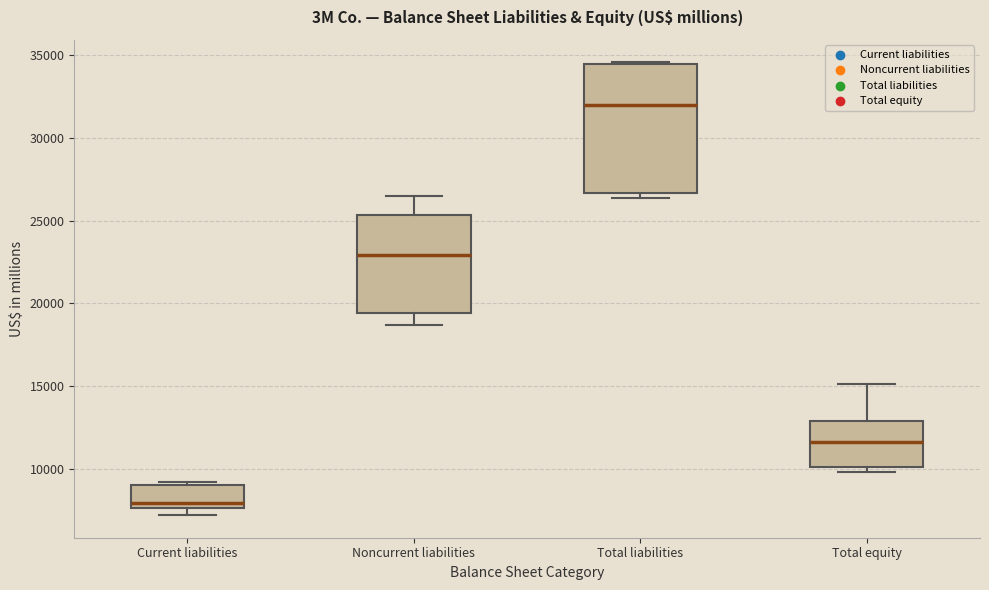

Reading left to right, read every box against the y-axis: the position of its median line, the range the box covers, and the ends of its whiskers. The values are not printed on the chart, so give them approximately, as read against the axis.

Current liabilities: median 8000, box 7500 to 9000, whiskers 7000 to 9000 (just above the box's upper edge)
Noncurrent liabilities: median 23000, box 19500 to 25500, whiskers 18500 to 26500
Total liabilities: median 32000, box 26500 to 34500, whiskers 26500 (just below the box's lower edge) to 34500
Total equity: median 11500, box 10000 to 13000, whiskers 10000 (just below the box's lower edge) to 15000